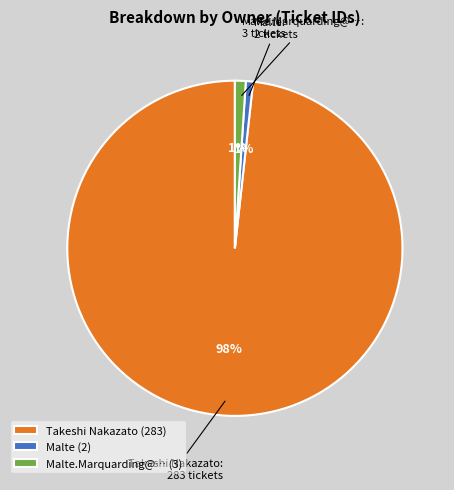

What is the largest slice in the pie chart?

Takeshi Nakazato